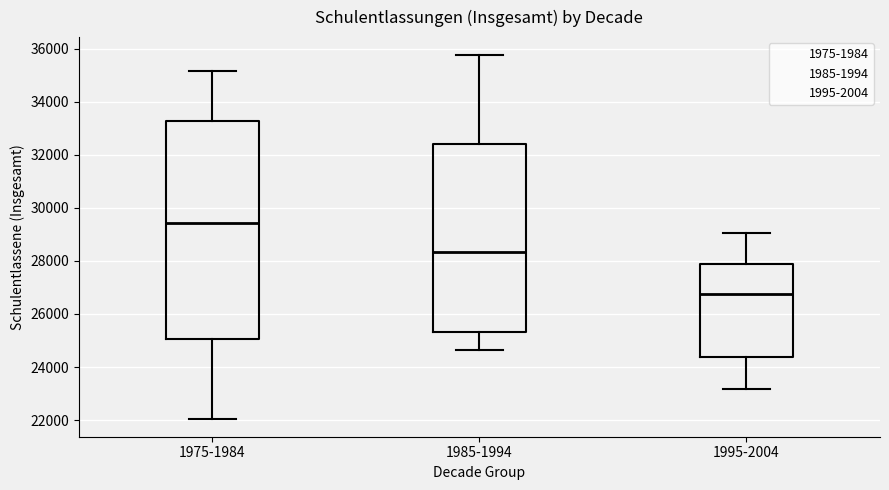

Reading left to right, read every box against the y-axis: the position of its median line, the range the box covers, and the ends of its whiskers. The values are not printed on the chart, so give them approximately, as read against the axis.

1975-1984: median 29400, box 25000 to 33200, whiskers 22000 to 35200
1985-1994: median 28400, box 25400 to 32400, whiskers 24600 to 35800
1995-2004: median 26800, box 24400 to 27800, whiskers 23200 to 29000